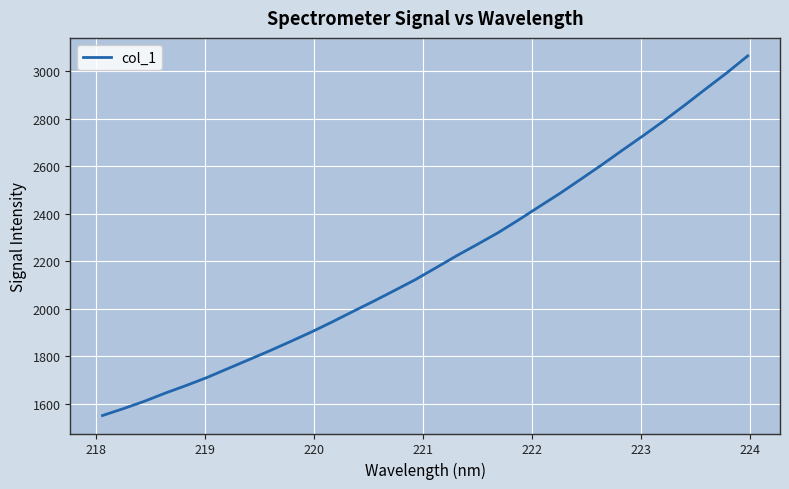

What is the minimum value shown in the chart?

1550.2